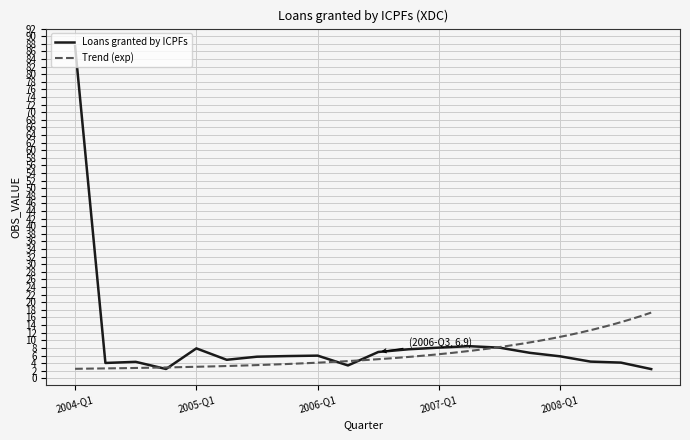

What is the value of the 10th point from the left?

3.4